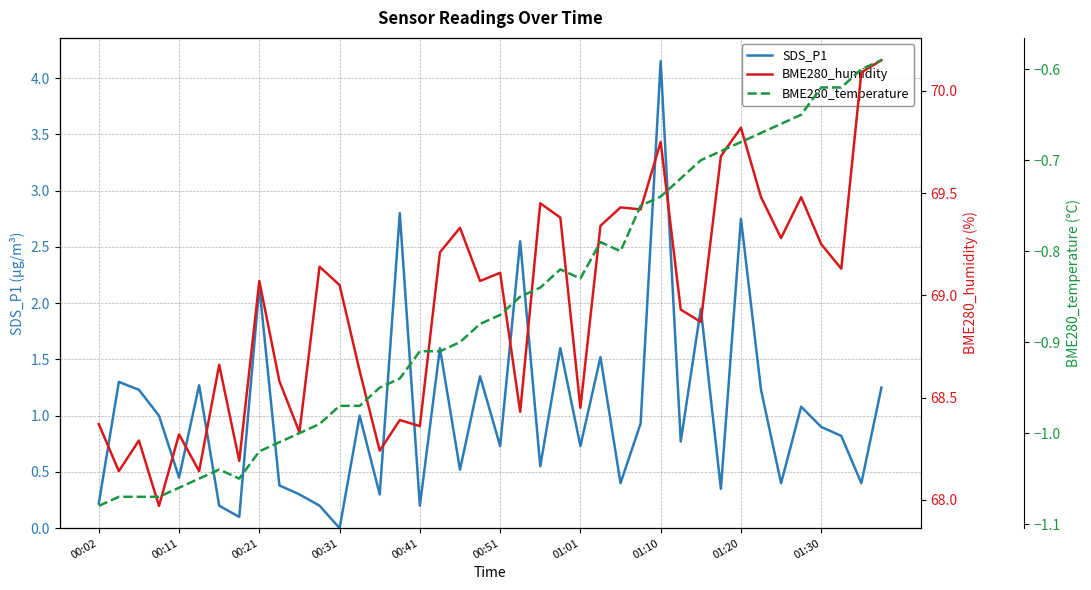

What is the lowest value of the BME280_temperature series?

-1.1